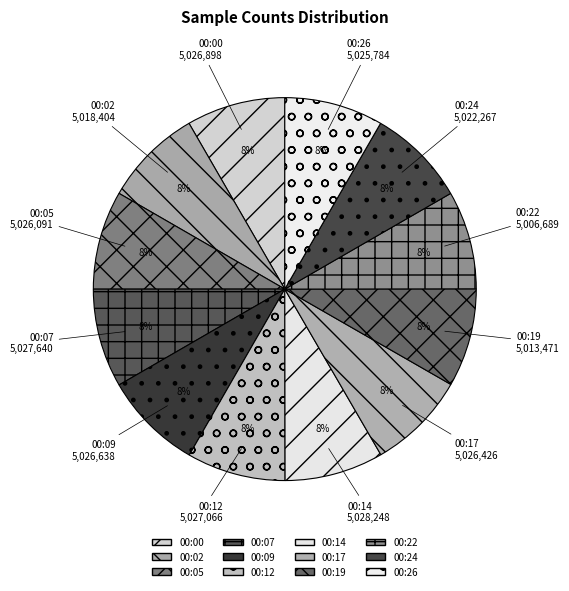

What is the ratio of the value at 00:05 to the value at 00:14?

1.0